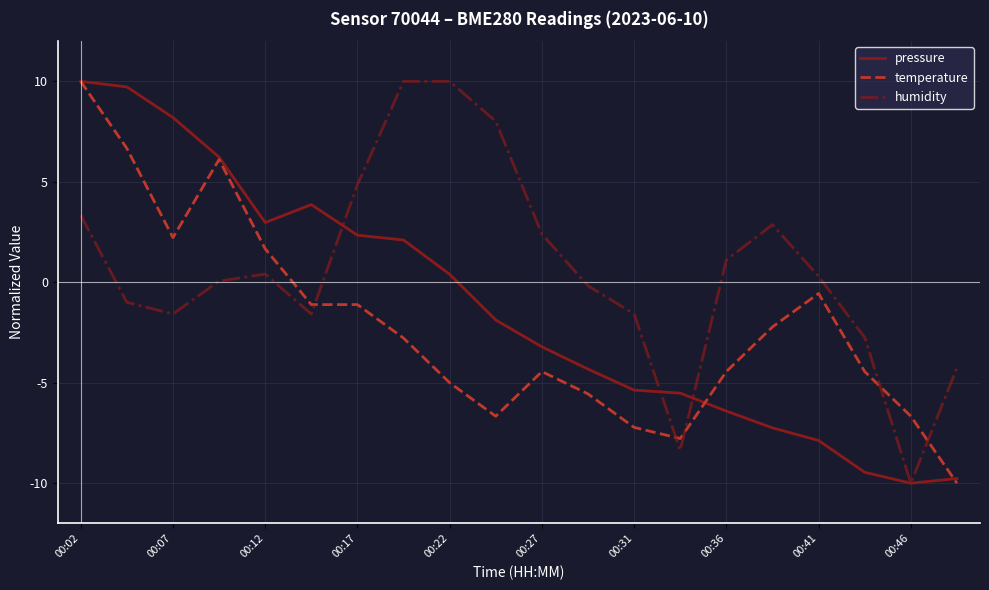

Which series has the largest total across all categories?

humidity